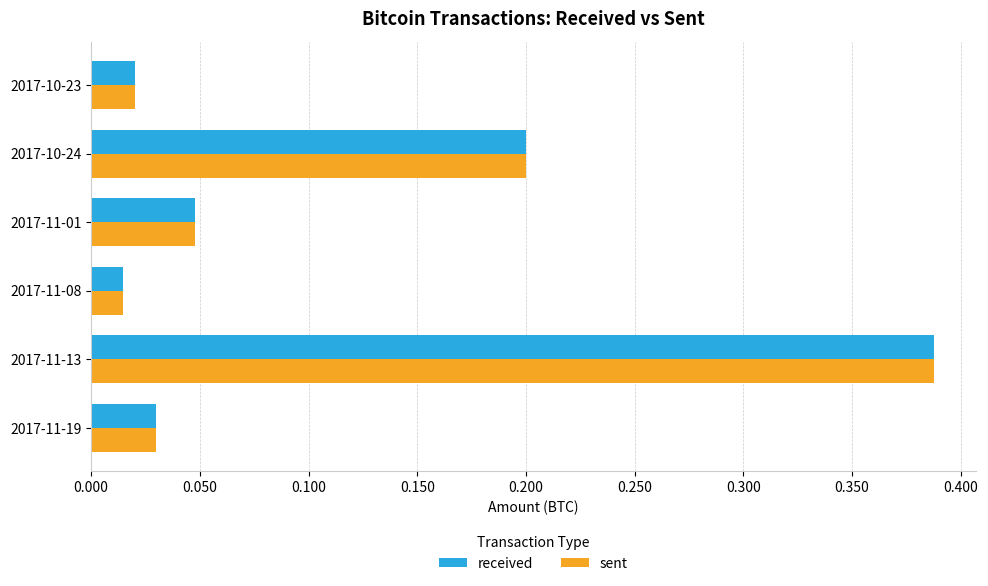

At which category is the sum across all series the highest?

2017-11-13